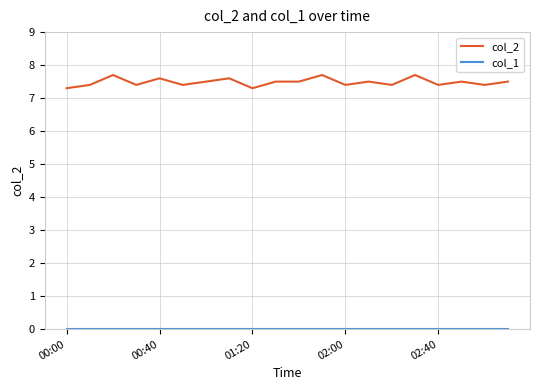

What is the maximum value for col_2?

7.7